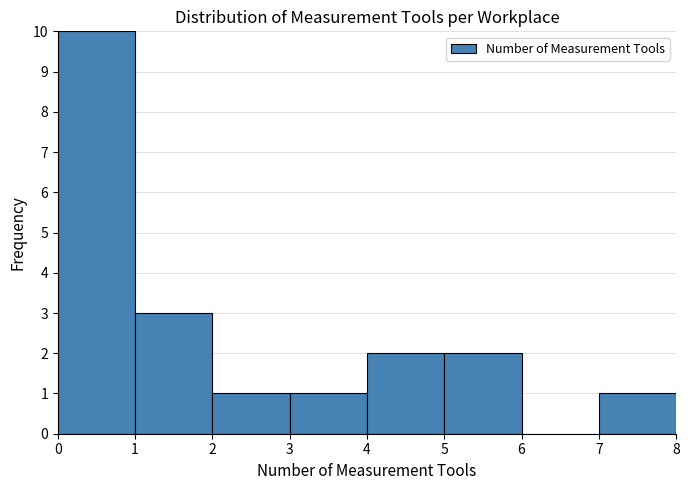

Reading left to right, transcribe this chart: for each bar, give the range it covers on the x-axis and its height. The values are not printed on the chart, so give them approximately, as read against the axis.

0 to 1: 10
1 to 2: 3
2 to 3: 1
3 to 4: 1
4 to 5: 2
5 to 6: 2
6 to 7: 0
7 to 8: 1